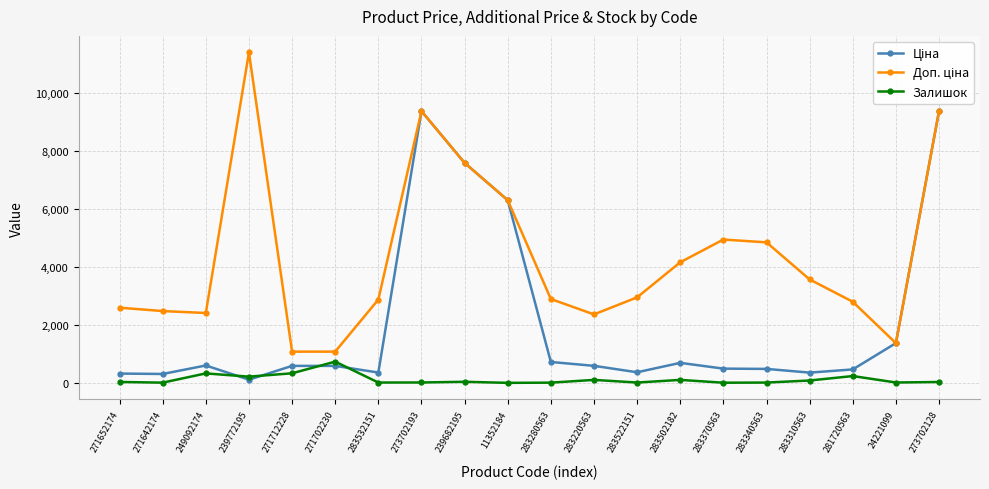

True or false: Залишок has more than 2 interior local peaks.

True